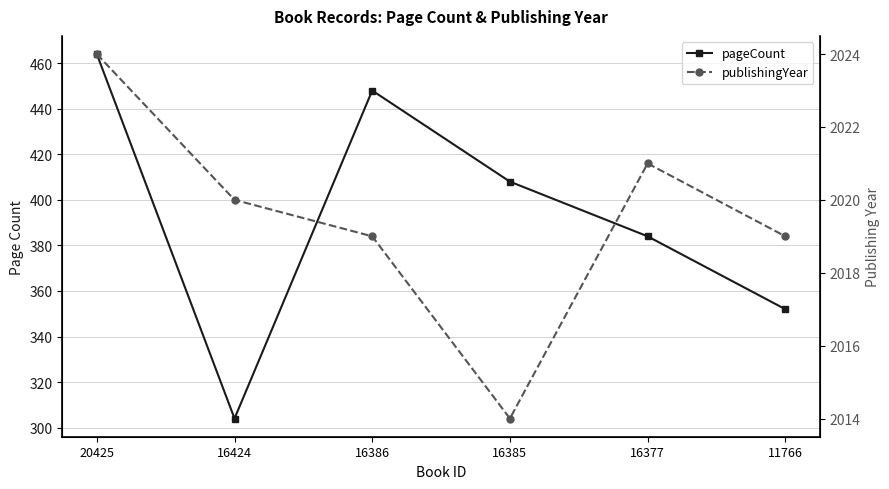

What is the value of the pageCount point at the 5th from the left?

384